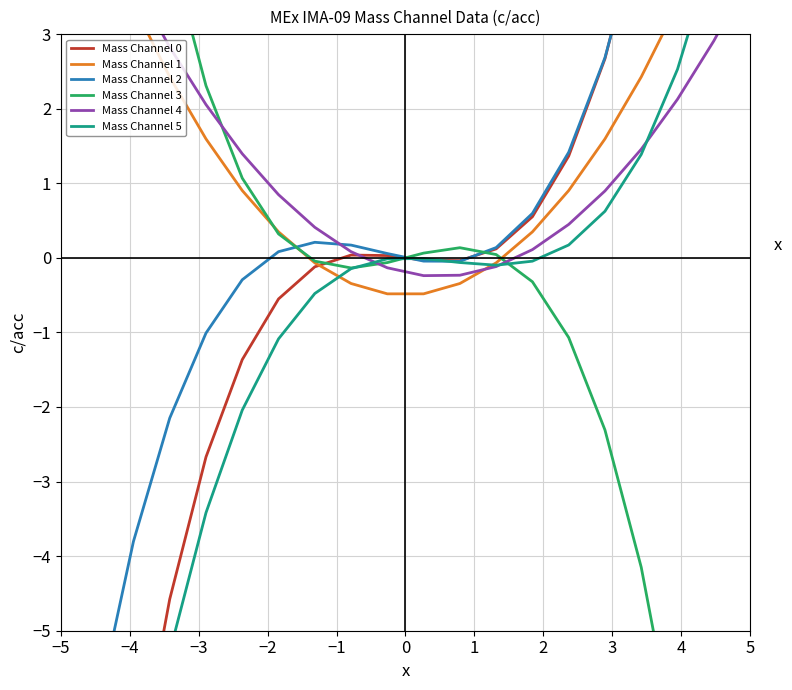

What are all the series names shown in the legend?

Mass Channel 0, Mass Channel 1, Mass Channel 2, Mass Channel 3, Mass Channel 4, Mass Channel 5